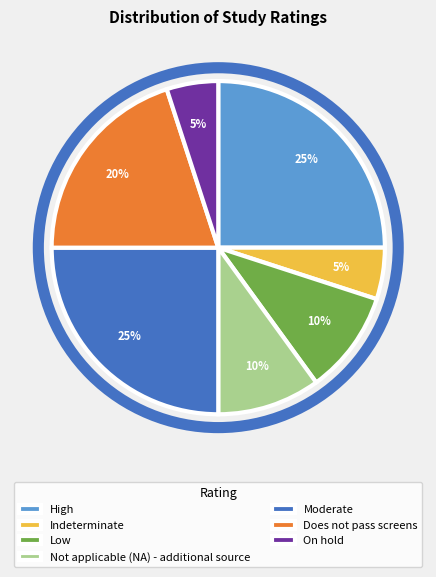

Does any single category account for the majority?

No